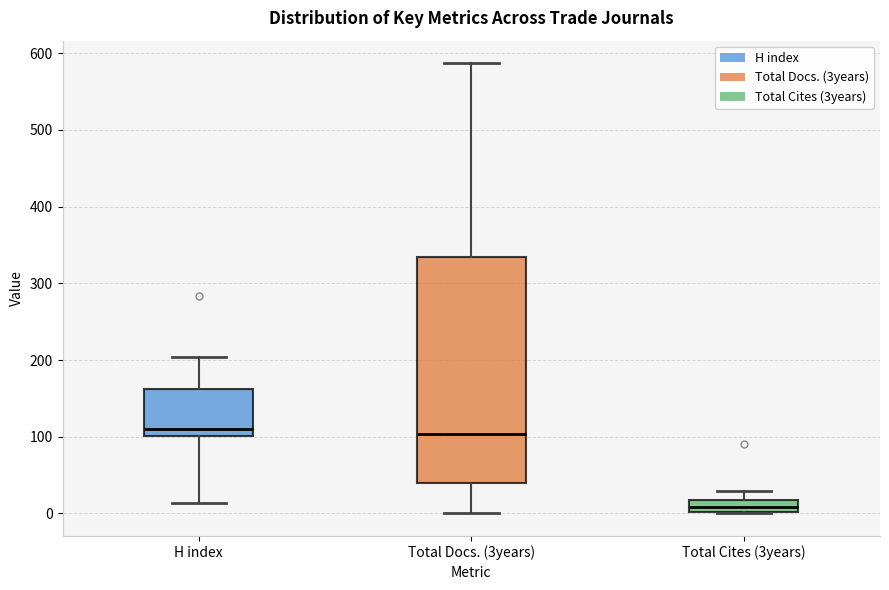

Which box is the tallest, from its lower edge to its upper edge?

Total Docs. (3years)